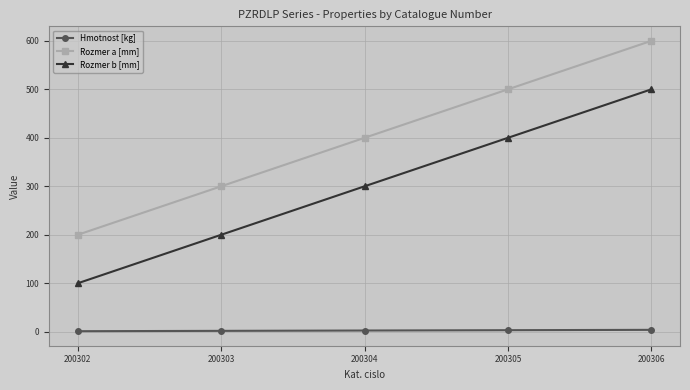

List the series in order of their overall mean, lowest first.

Hmotnost [kg], Rozmer b [mm], Rozmer a [mm]